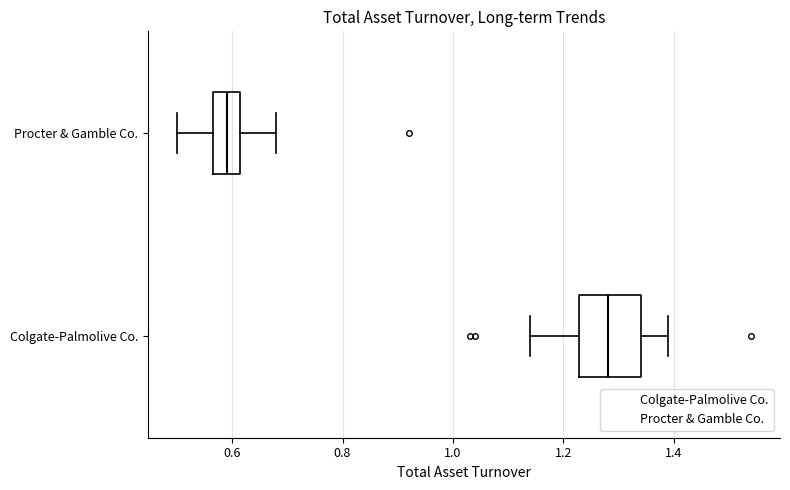

Which box has the furthest to the right median line?

Colgate-Palmolive Co.